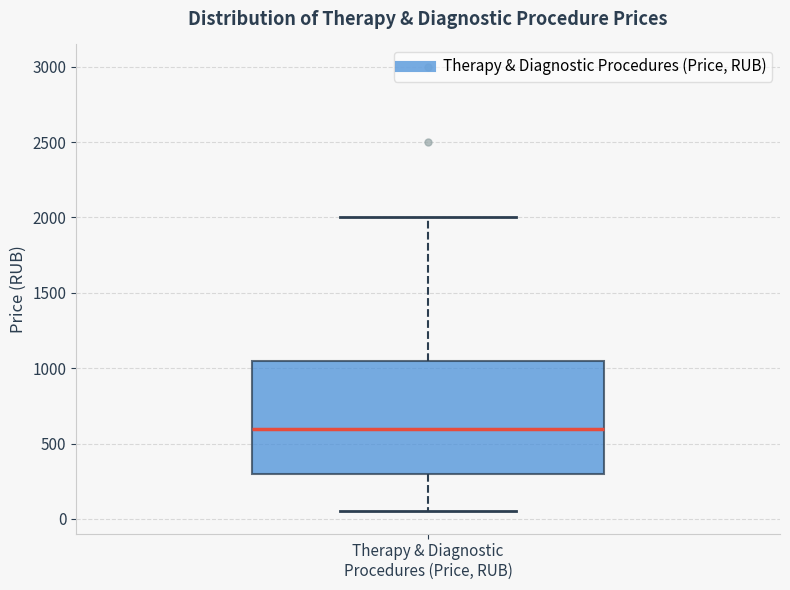

Transcribe this box plot: give where the median line is, the range the box spans, and where the two whiskers end, as read against the y-axis. The values are not printed on the chart, so give them approximately, as read against the axis.

median 600, box 300 to 1050, whiskers 50 to 2000